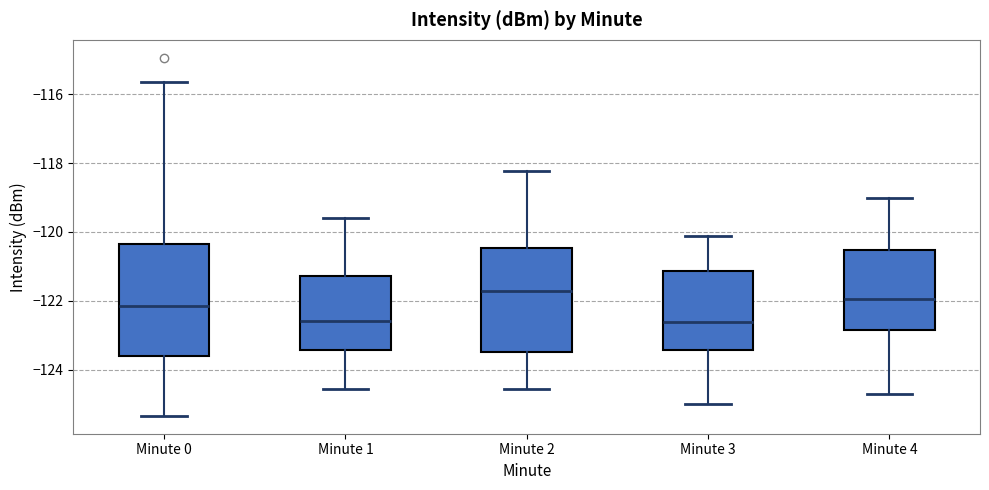

Which box's median line is the highest?

Minute 2